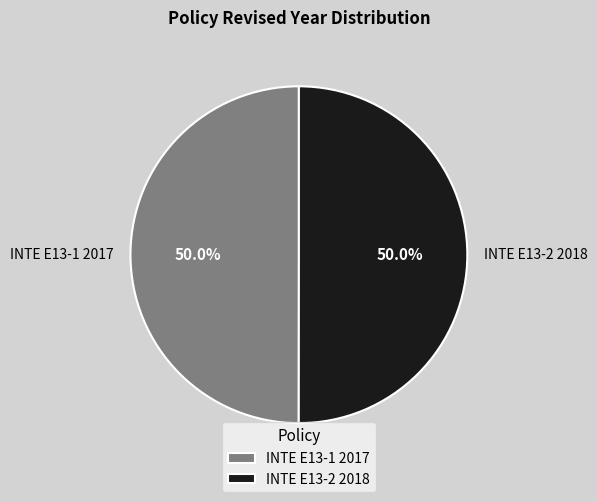

Is it true that INTE E13-2 2018 is 43% of the pie?

False